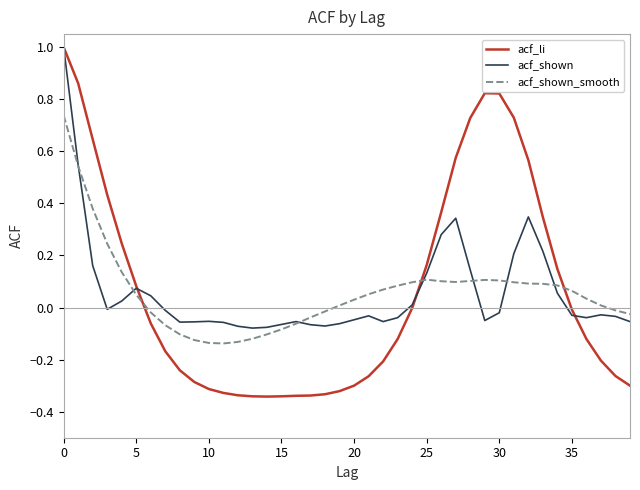

What is the maximum value for acf_shown?

1.0